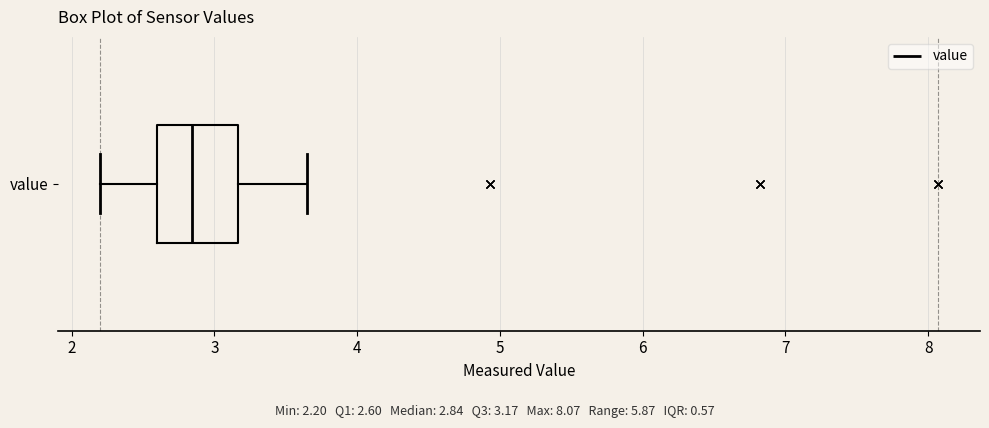

Read this box plot against the x-axis: the position of the median line, the range covered by the box, and the ends of both whiskers. The values are not printed on the chart, so give them approximately, as read against the axis.

median 2.8, box 2.6 to 3.2, whiskers 2.2 to 3.7